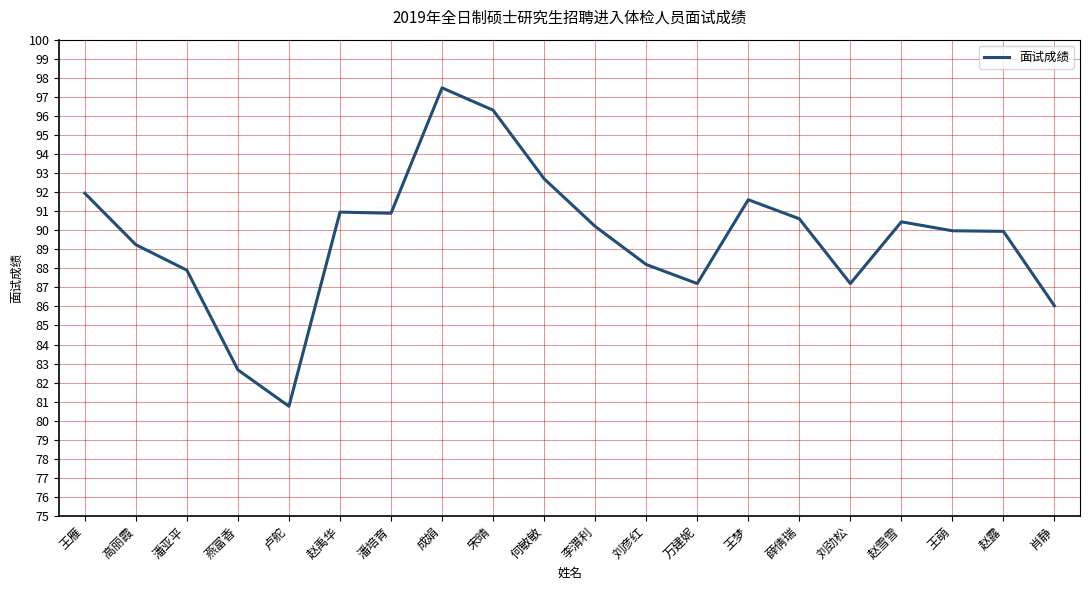

What is the ratio of the value at 刘劲松 to the value at 刘彦红?

1.0